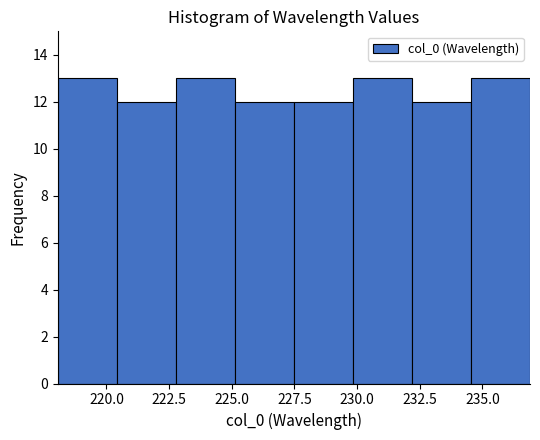

Reading left to right, list every bar in this chart as the range it spans on the x-axis followed by its height. Neither the bar edges nor the heights are printed on the chart, so give them approximately, as read against the axes.

218.0 to 220.5: 13
220.5 to 223.0: 12
223.0 to 225.0: 13
225.0 to 227.5: 12
227.5 to 230.0: 12
230.0 to 232.0: 13
232.0 to 234.5: 12
234.5 to 237.0: 13